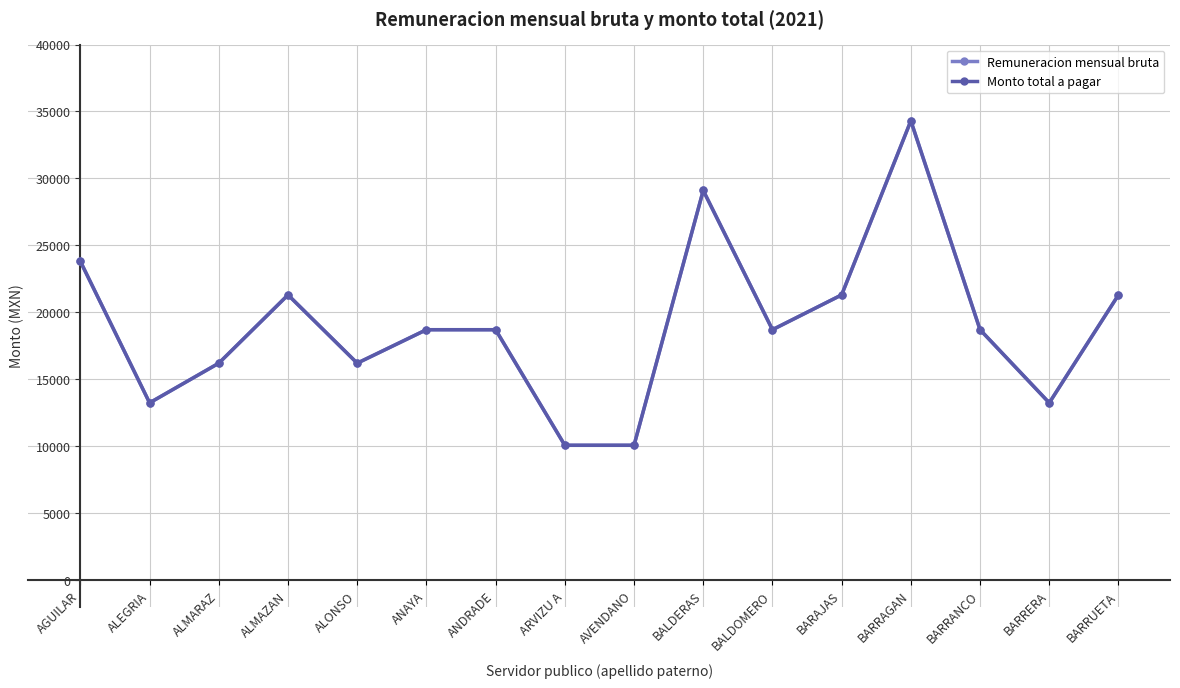

At which category does Monto total a pagar reach its first local peak?

ALMAZAN